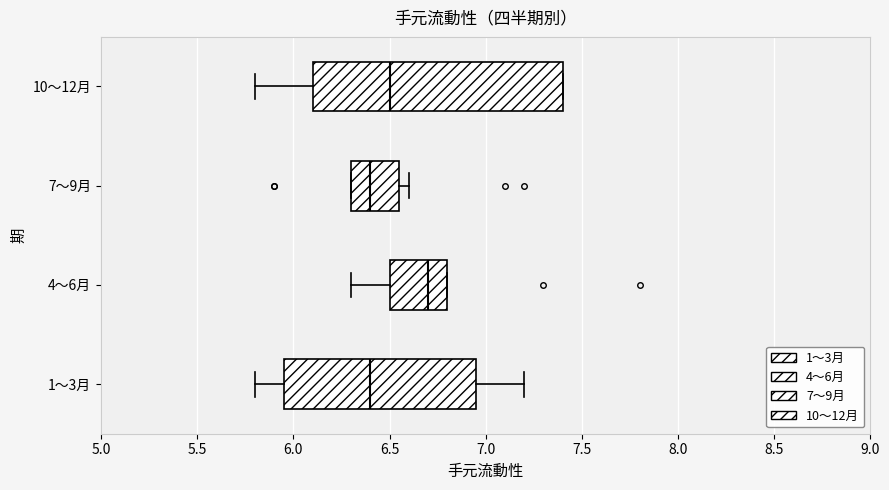

Reading bottom to top, read every box against the x-axis: the position of its median line, the range the box covers, and the ends of its whiskers. The values are not printed on the chart, so give them approximately, as read against the axis.

1～3月: median 6.40, box 5.95 to 6.95, whiskers 5.80 to 7.20
4～6月: median 6.70, box 6.50 to 6.80, whiskers 6.30 to 6.80
7～9月: median 6.40, box 6.30 to 6.55, whiskers 6.30 to 6.60
10～12月: median 6.50, box 6.10 to 7.40, whiskers 5.80 to 7.40